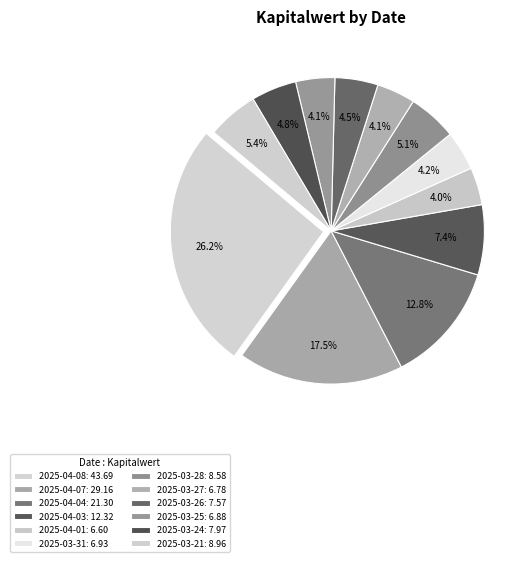

Is there any slice that represents more than half of the pie?

No